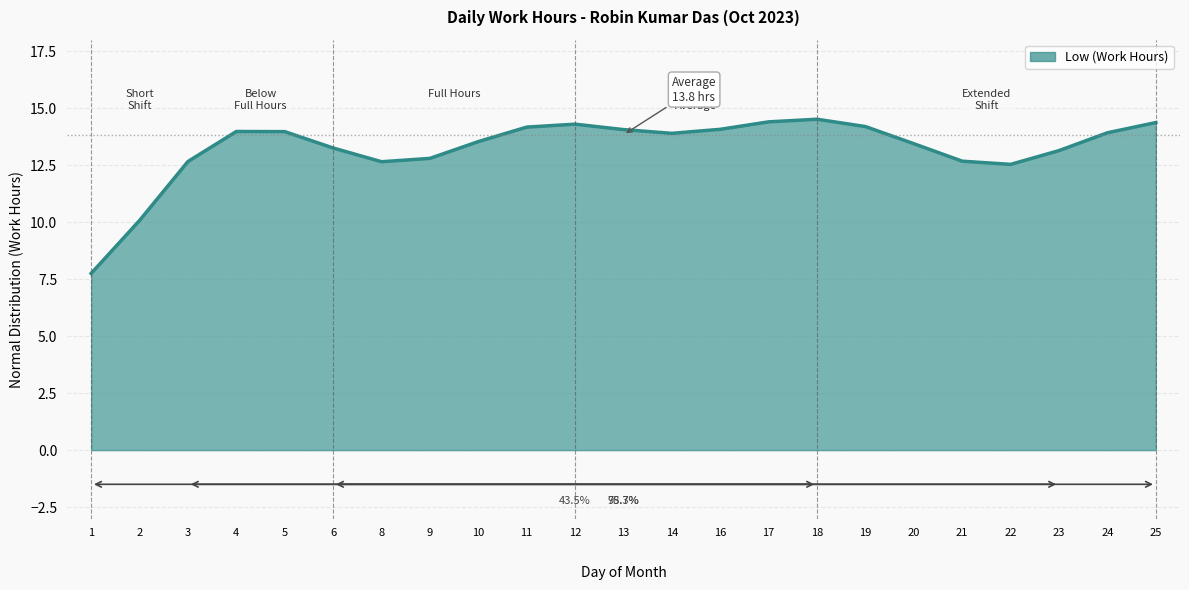

Is it true that the value at 19 is 14.2?

True